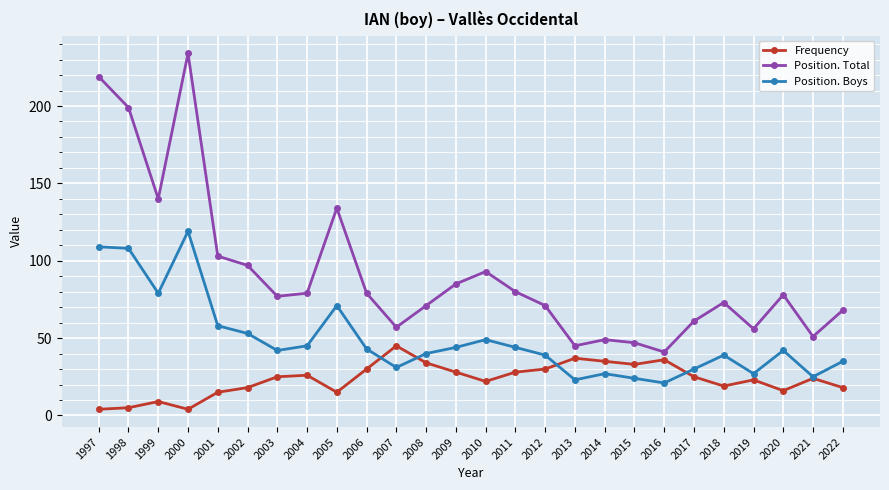

What is the highest value of the Position. Boys series?

119